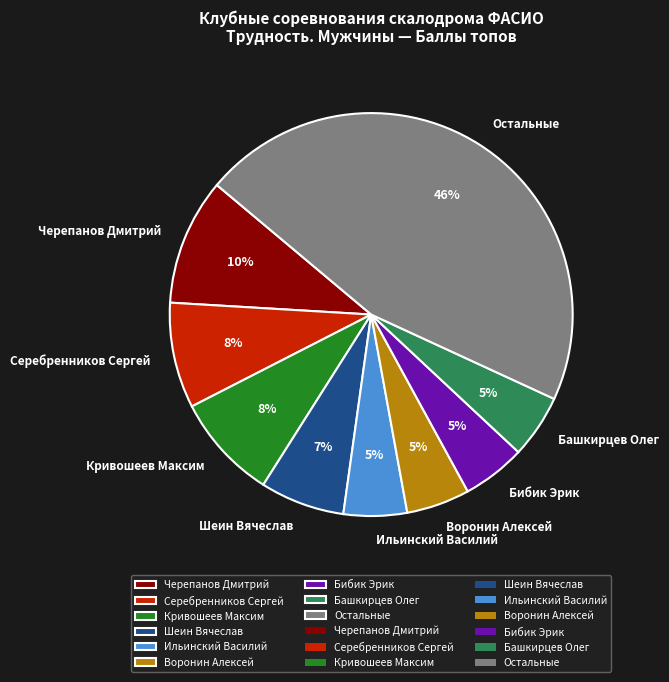

What is the largest slice in the pie chart?

Остальные